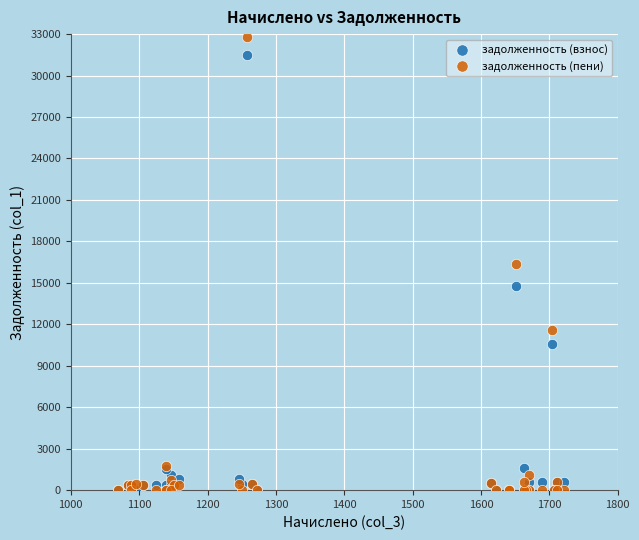

In the задолженность (взнос) series, what Y value is closest to 15749?

14742.9